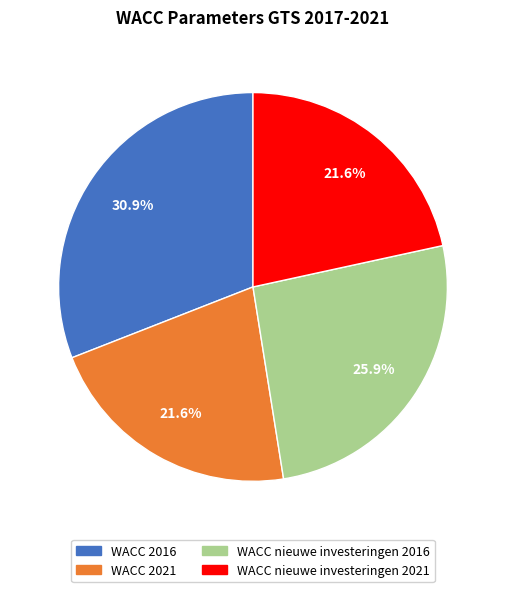

Do WACC 2021 and WACC nieuwe investeringen 2016 together represent more than half of the pie?

No